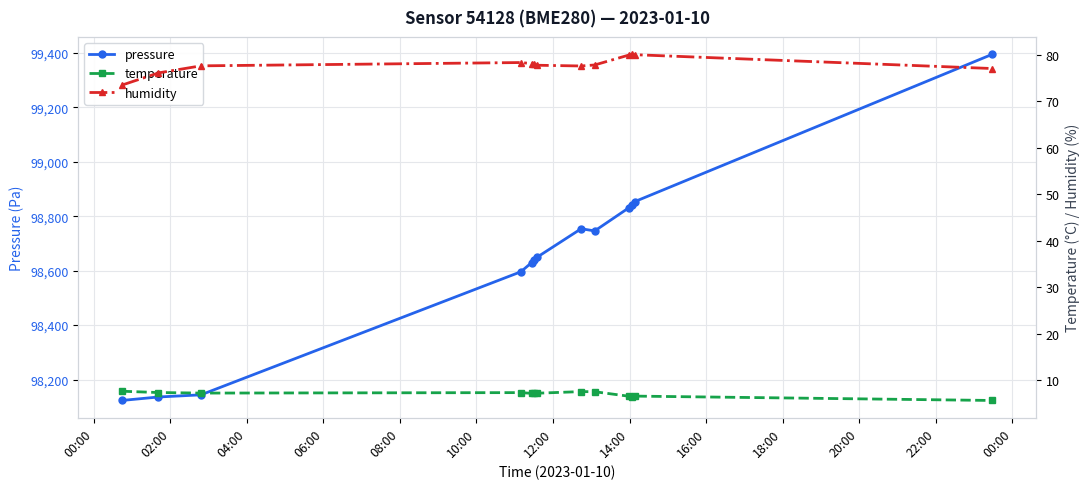

How many distinct data groups are displayed?

3